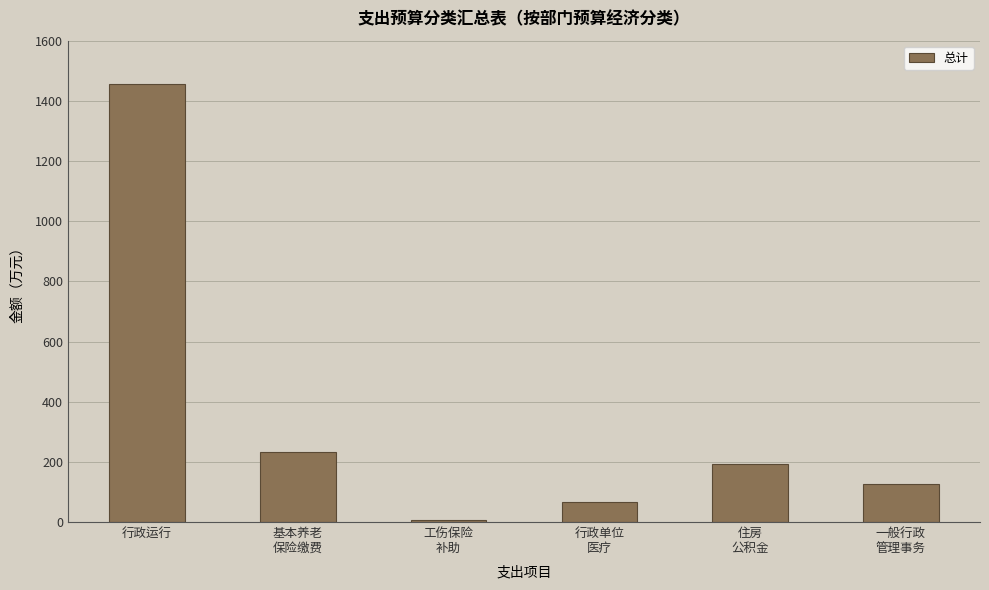

List the labels in order of value, smallest first.

工伤保险
补助, 行政单位
医疗, 一般行政
管理事务, 住房
公积金, 基本养老
保险缴费, 行政运行